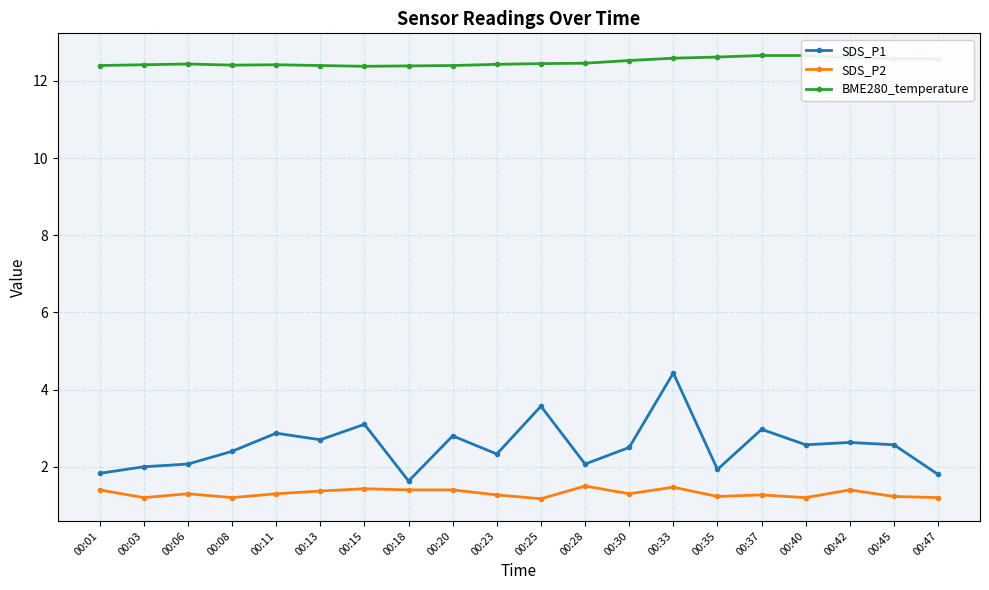

The SDS_P2 series shows 1.0 at 00:01. True or false?

False